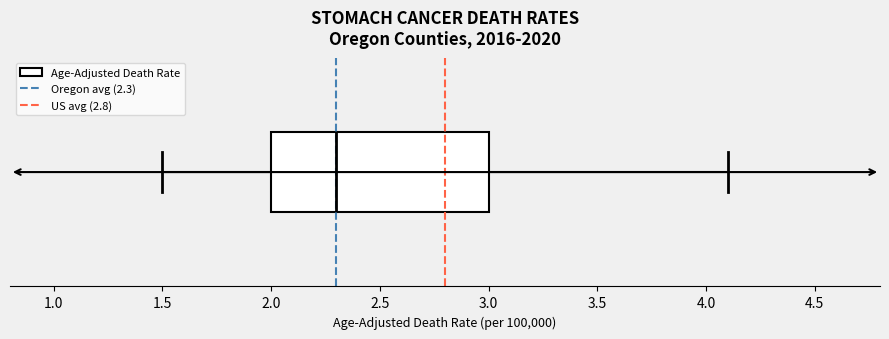

Where does the right whisker of the box end on the x-axis? The values are not printed on the chart, so give them approximately, as read against the axis.

4.1